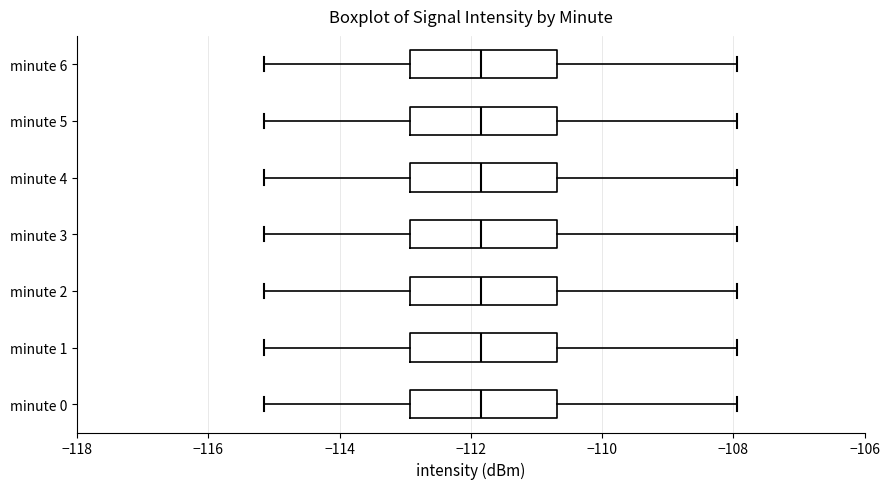

Reading bottom to top, read every box against the x-axis: the position of its median line, the range the box covers, and the ends of its whiskers. The values are not printed on the chart, so give them approximately, as read against the axis.

minute 0: median -111.8, box -113.0 to -110.6, whiskers -115.2 to -108.0
minute 1: median -111.8, box -113.0 to -110.6, whiskers -115.2 to -108.0
minute 2: median -111.8, box -113.0 to -110.6, whiskers -115.2 to -108.0
minute 3: median -111.8, box -113.0 to -110.6, whiskers -115.2 to -108.0
minute 4: median -111.8, box -113.0 to -110.6, whiskers -115.2 to -108.0
minute 5: median -111.8, box -113.0 to -110.6, whiskers -115.2 to -108.0
minute 6: median -111.8, box -113.0 to -110.6, whiskers -115.2 to -108.0